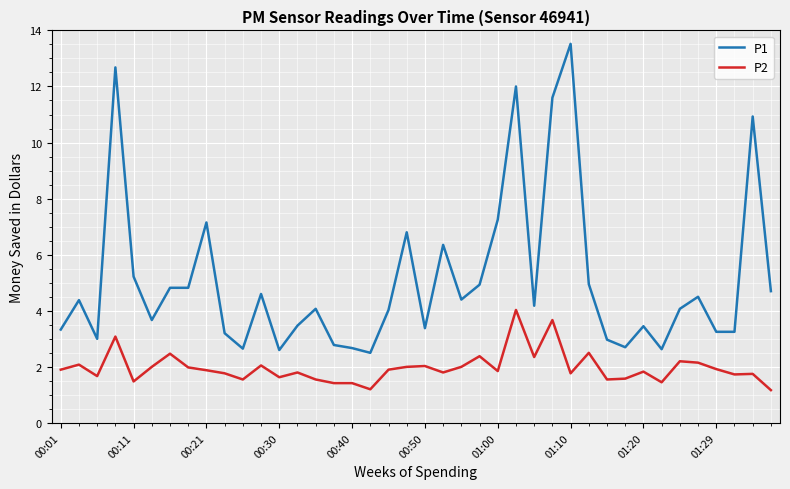

True or false: P1 and P2 intersect in this chart.

False